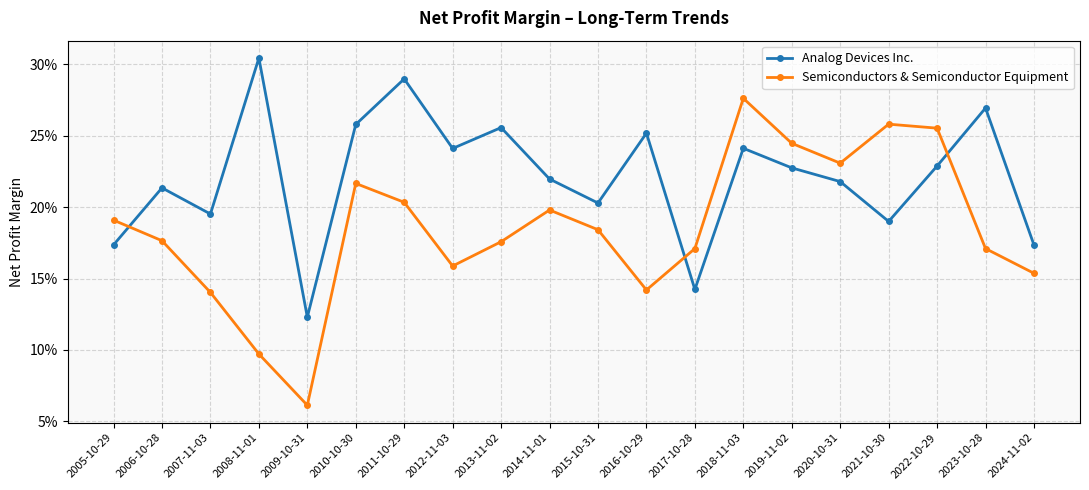

What is the total value across all series at 2018-11-03?

0.5